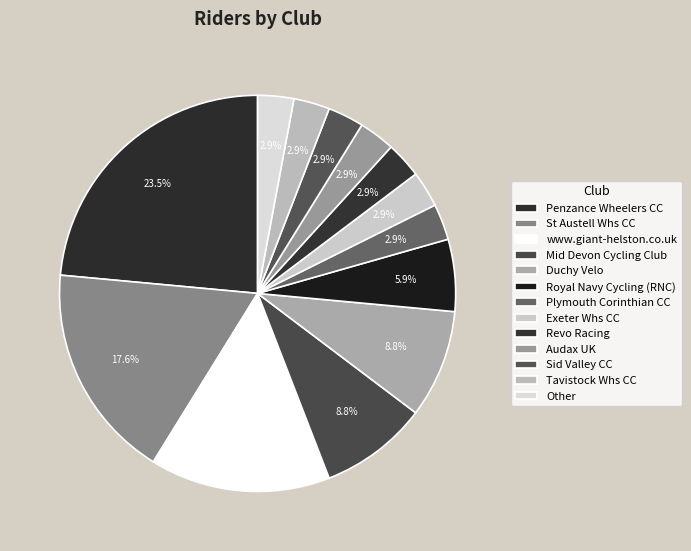

What percentage is the Other slice, to the nearest percent?

3%